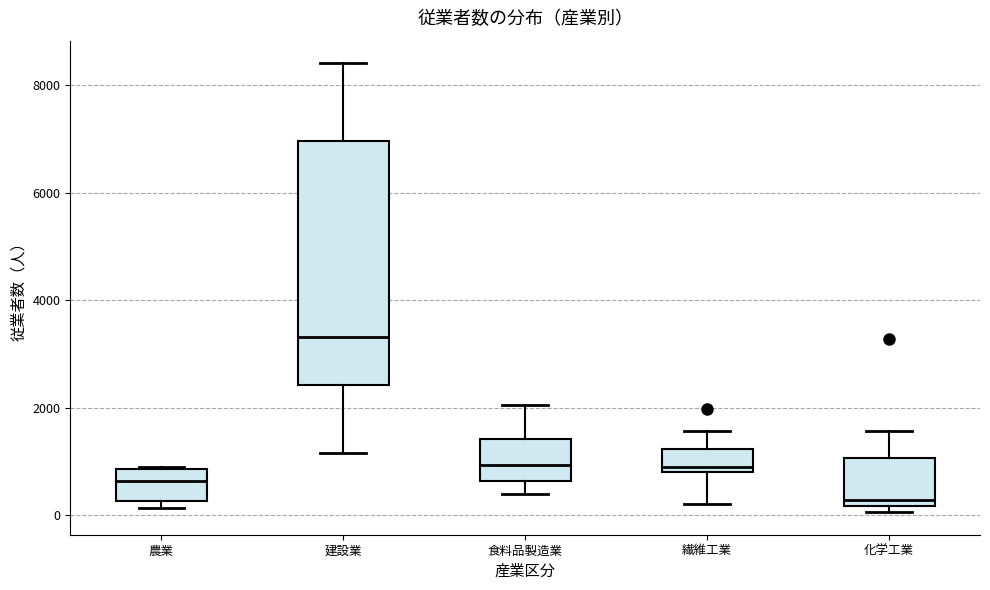

Which box is the tallest, from its lower edge to its upper edge?

建設業